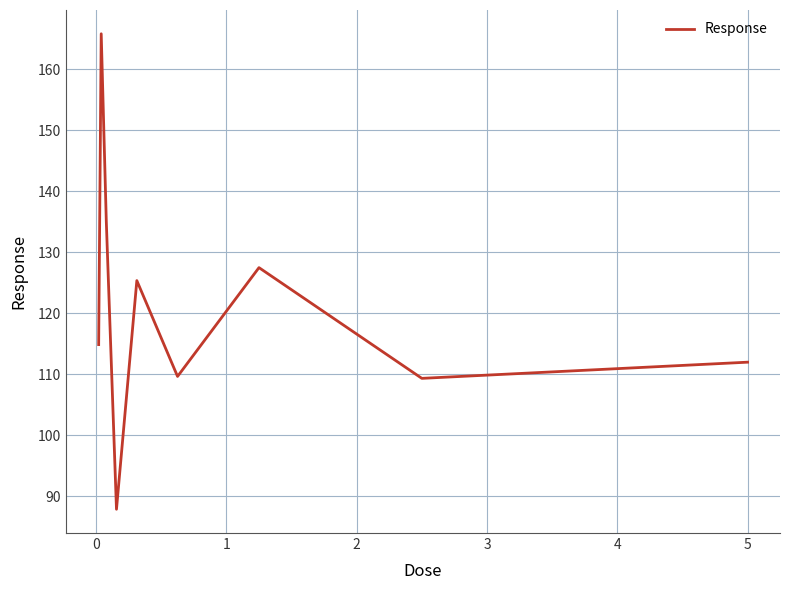

What is the greatest value displayed?

165.9